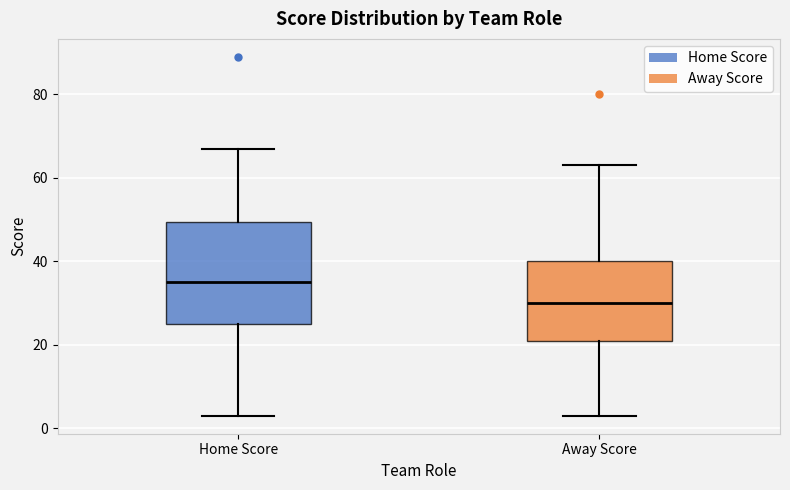

Reading left to right, transcribe this box plot: for each box, give where its median line is, the range the box spans, and where its two whiskers end, as read against the y-axis. The values are not printed on the chart, so give them approximately, as read against the axis.

Home Score: median 36, box 26 to 50, whiskers 4 to 68
Away Score: median 30, box 22 to 40, whiskers 4 to 64